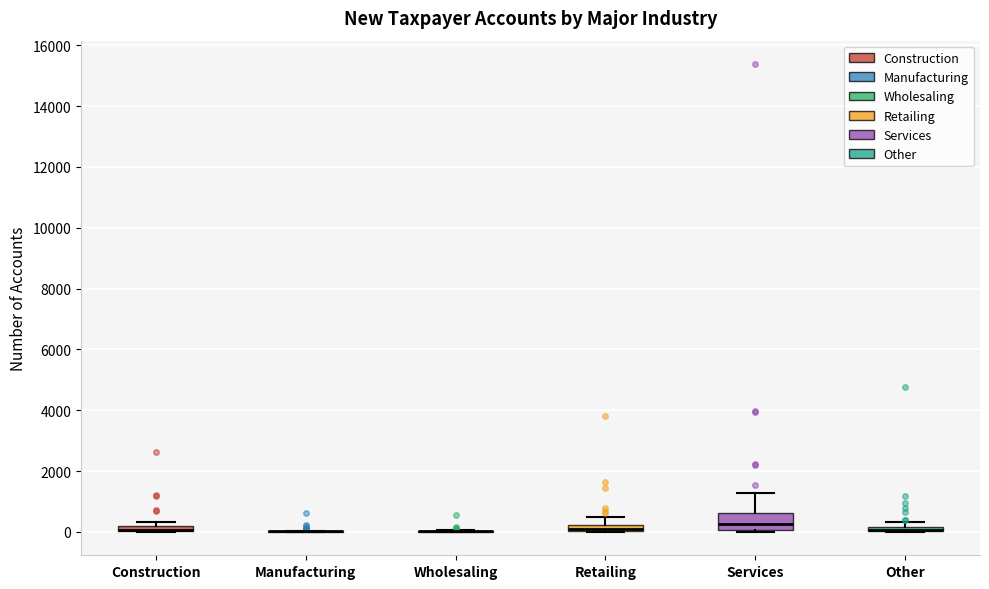

Which box is the tallest, from its lower edge to its upper edge?

Services